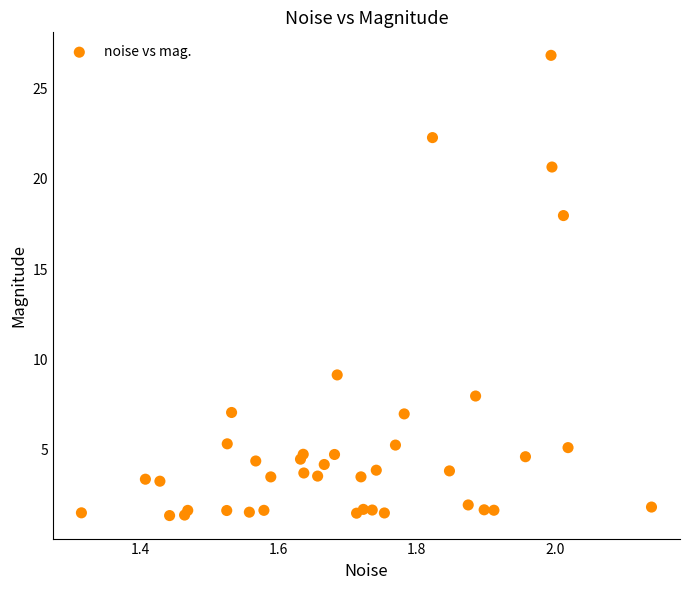

What Y value in the scatter plot is closest to 14?

18.0